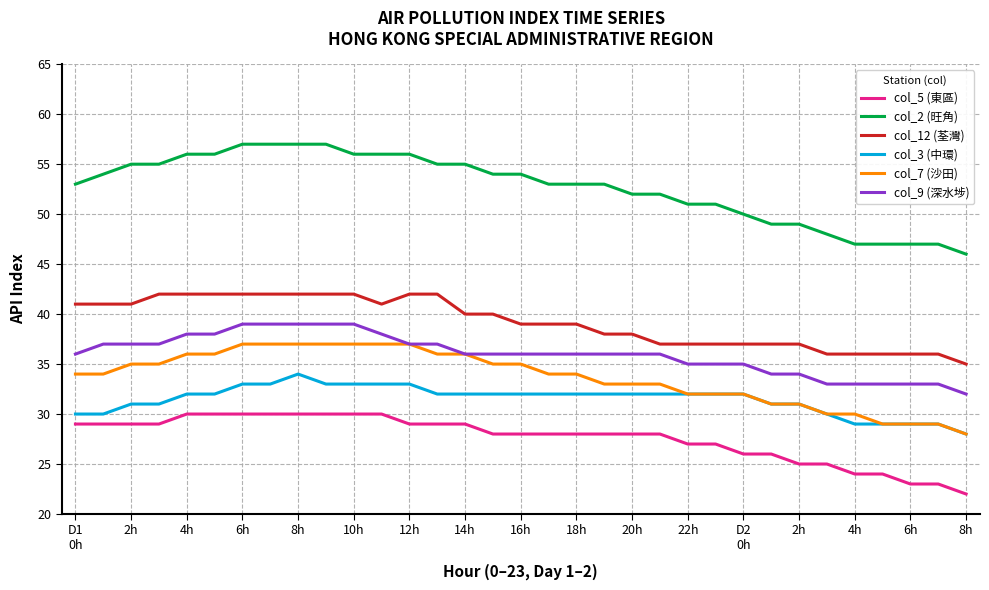

True or false: col_12 (荃灣) and col_7 (沙田) intersect in this chart.

False